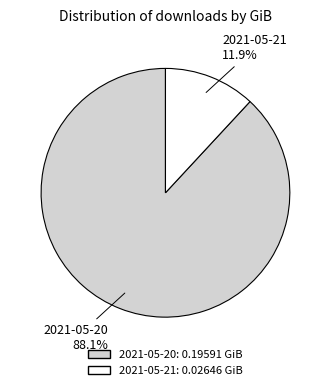

To the nearest percent, what is the difference between the largest and smallest slice percentages?

76%